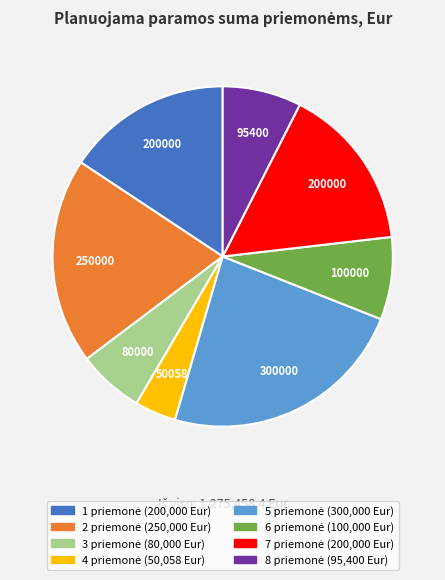

Is there any slice that represents more than half of the pie?

No